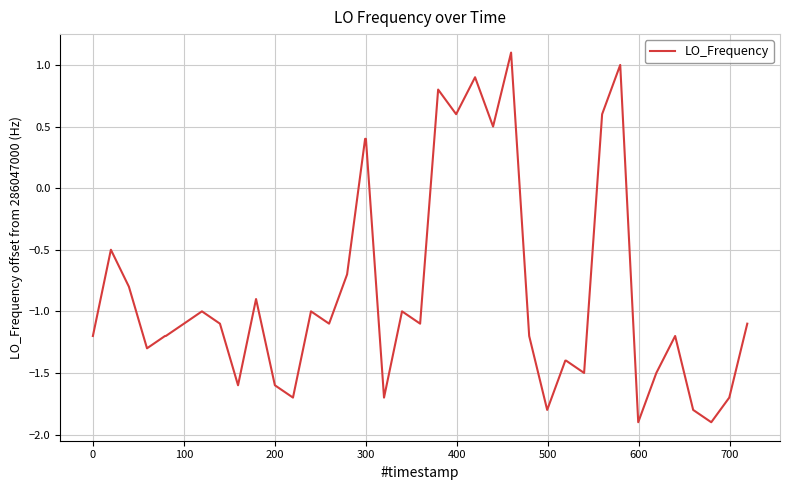

What is the difference between the maximum and minimum values?

3.0